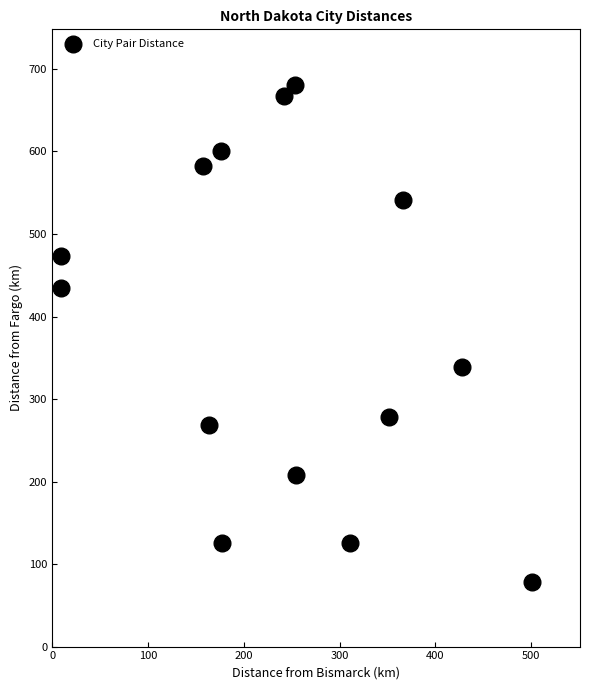

What Y value in the scatter plot is closest to 379?

339